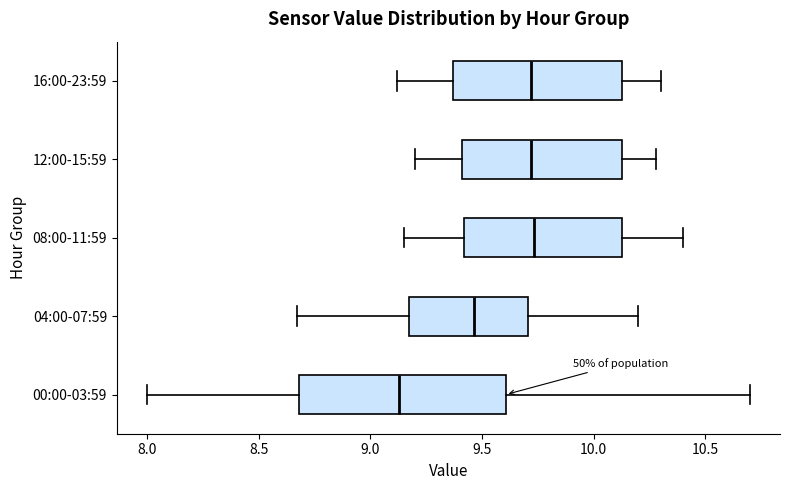

Where does the median line of the box for 12:00-15:59 sit on the x-axis? The values are not printed on the chart, so give them approximately, as read against the axis.

9.70